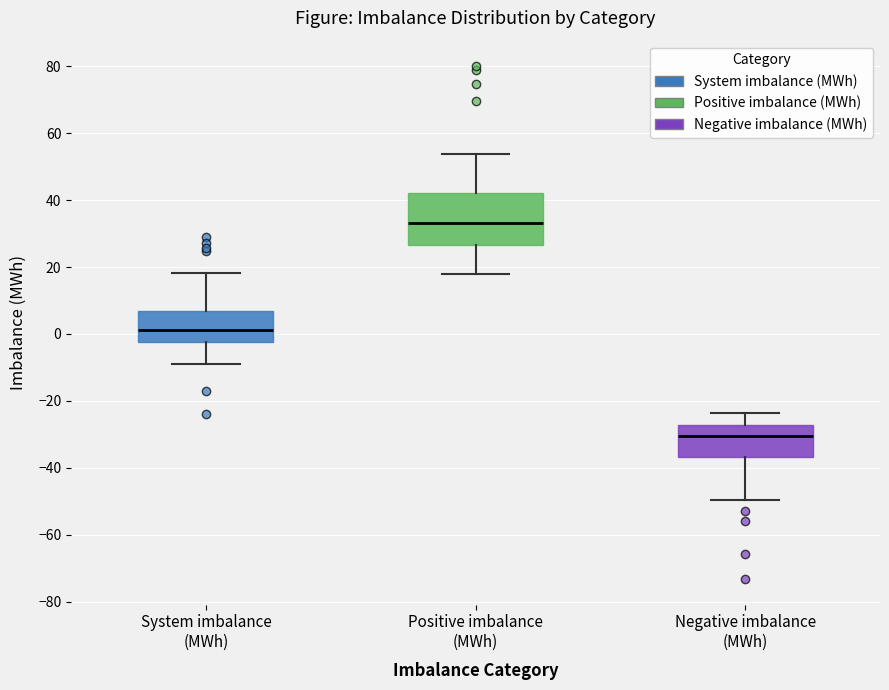

Reading left to right, read every box against the y-axis: the position of its median line, the range the box covers, and the ends of its whiskers. The values are not printed on the chart, so give them approximately, as read against the axis.

System imbalance (MWh): median 2, box -2 to 6, whiskers -8 to 18
Positive imbalance (MWh): median 34, box 26 to 42, whiskers 18 to 54
Negative imbalance (MWh): median -30, box -36 to -28, whiskers -50 to -24